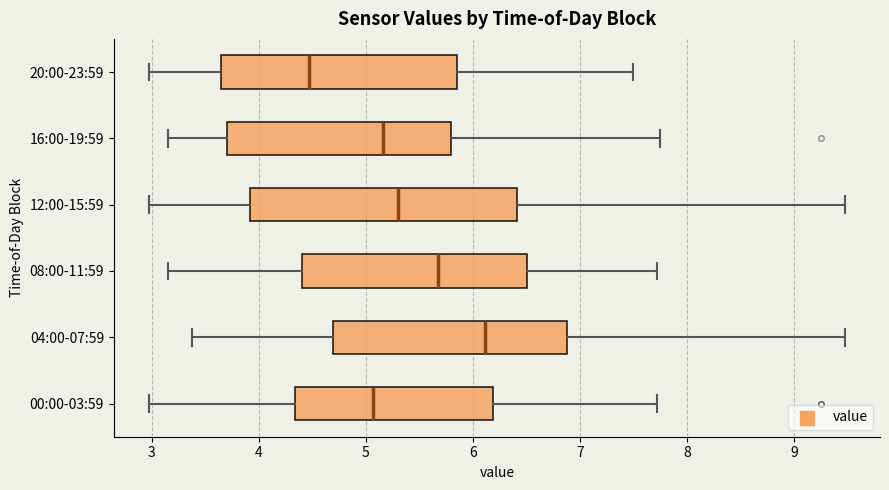

Reading bottom to top, transcribe this box plot: for each box, give where its median line is, the range the box spans, and where its two whiskers end, as read against the x-axis. The values are not printed on the chart, so give them approximately, as read against the axis.

00:00-03:59: median 5.1, box 4.3 to 6.2, whiskers 3.0 to 7.7
04:00-07:59: median 6.1, box 4.7 to 6.9, whiskers 3.4 to 9.5
08:00-11:59: median 5.7, box 4.4 to 6.5, whiskers 3.2 to 7.7
12:00-15:59: median 5.3, box 3.9 to 6.4, whiskers 3.0 to 9.5
16:00-19:59: median 5.2, box 3.7 to 5.8, whiskers 3.2 to 7.8
20:00-23:59: median 4.5, box 3.6 to 5.9, whiskers 3.0 to 7.5